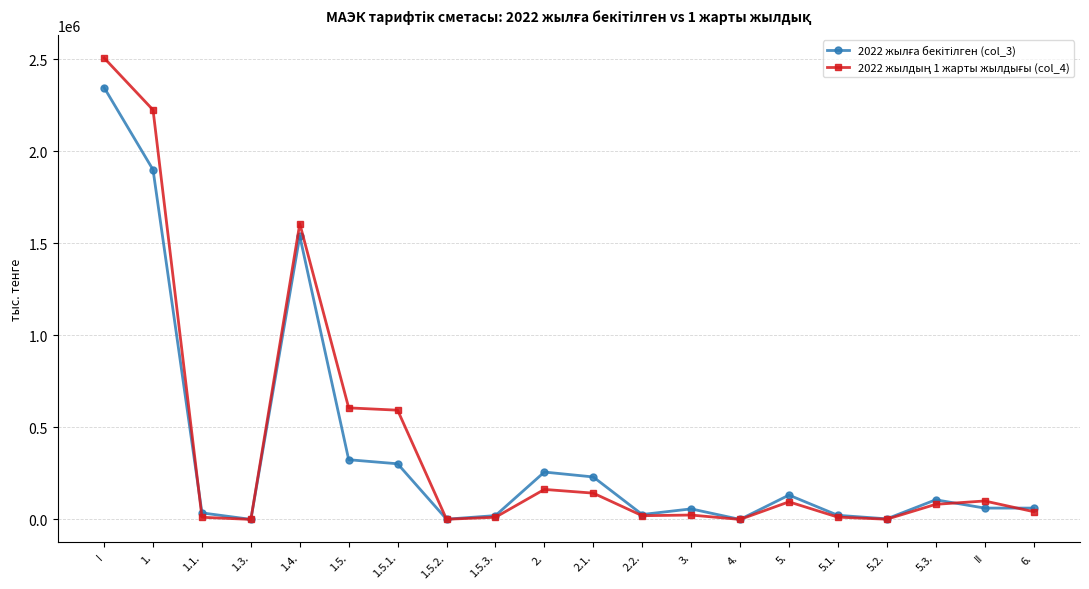

What is the label of the 11th point from the left?

2.1.